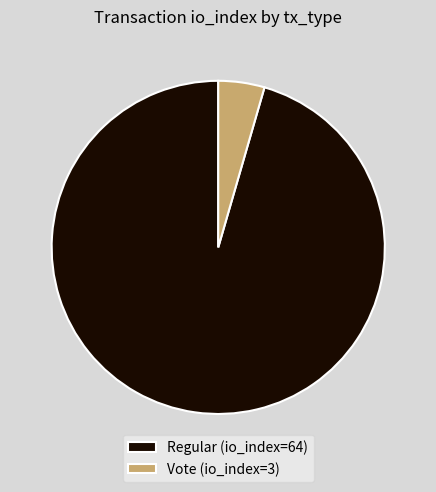

Approximately how many times larger is the value at Regular compared to Vote?

21.3